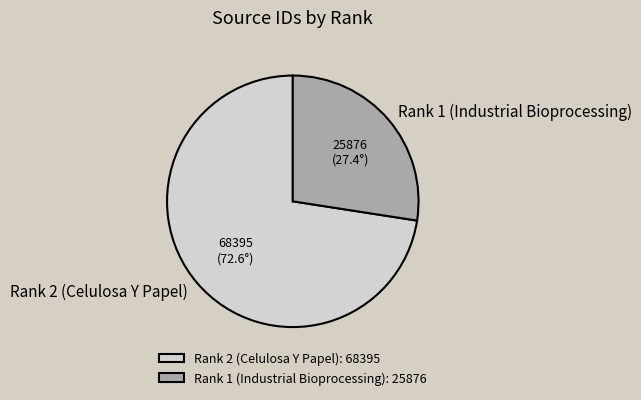

Which slice represents more than half of the pie?

Rank 2 (Celulosa Y Papel)